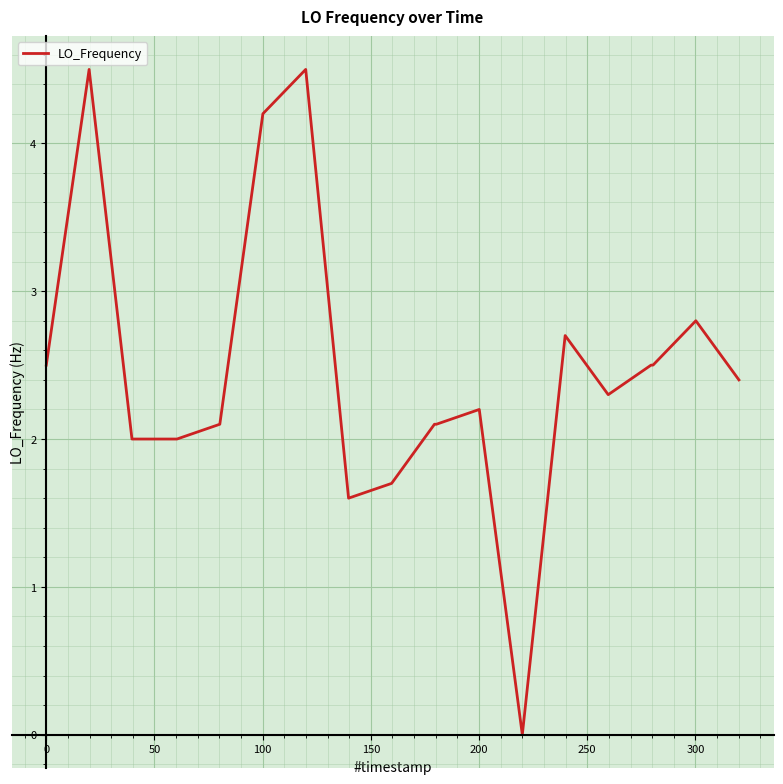

Does the chart display data point markers on the line(s)?

No